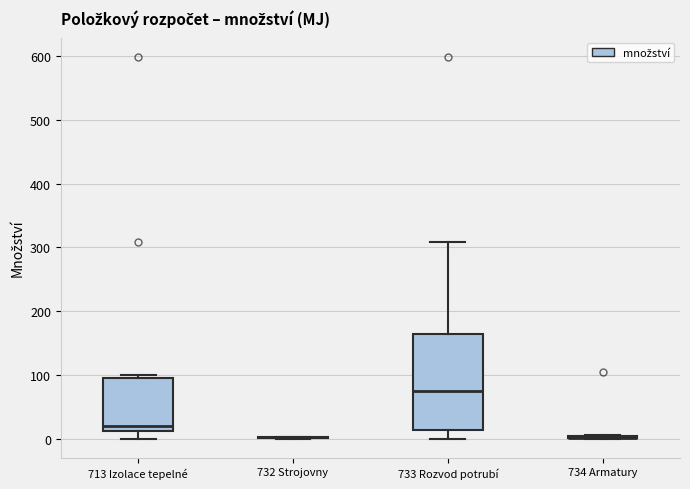

Comparing the boxes themselves (not the whiskers), which one is the tallest?

733 Rozvod potrubí